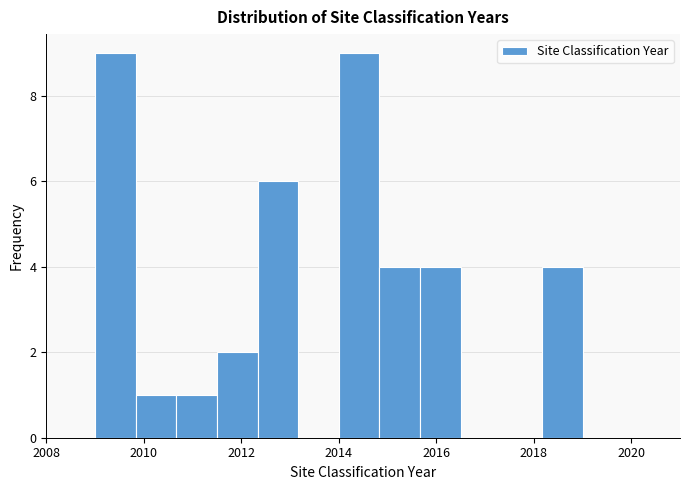

Reading left to right, transcribe this chart: for each bar, give the range it covers on the x-axis and its height. Neither the bar edges nor the heights are printed on the chart, so give them approximately, as read against the axes.

2009.0 to 2009.8: 9
2009.8 to 2010.6: 1
2010.6 to 2011.6: 1
2011.6 to 2012.4: 2
2012.4 to 2013.2: 6
2013.2 to 2014.0: 0
2014.0 to 2014.8: 9
2014.8 to 2015.6: 4
2015.6 to 2016.6: 4
2016.6 to 2017.4: 0
2017.4 to 2018.2: 0
2018.2 to 2019.0: 4